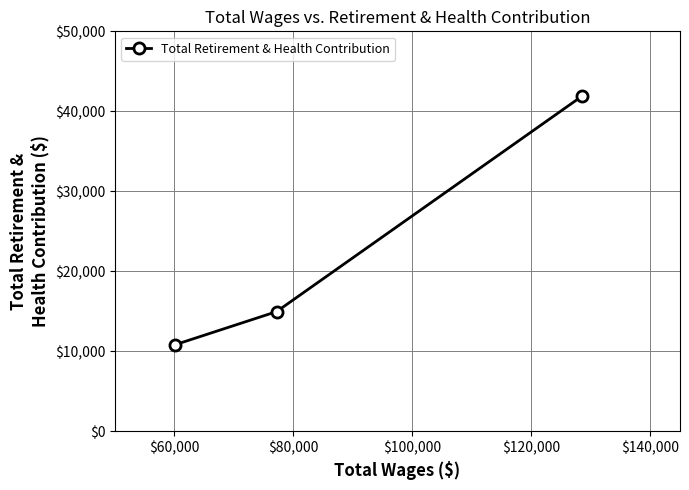

What is the sum of all values?

67674